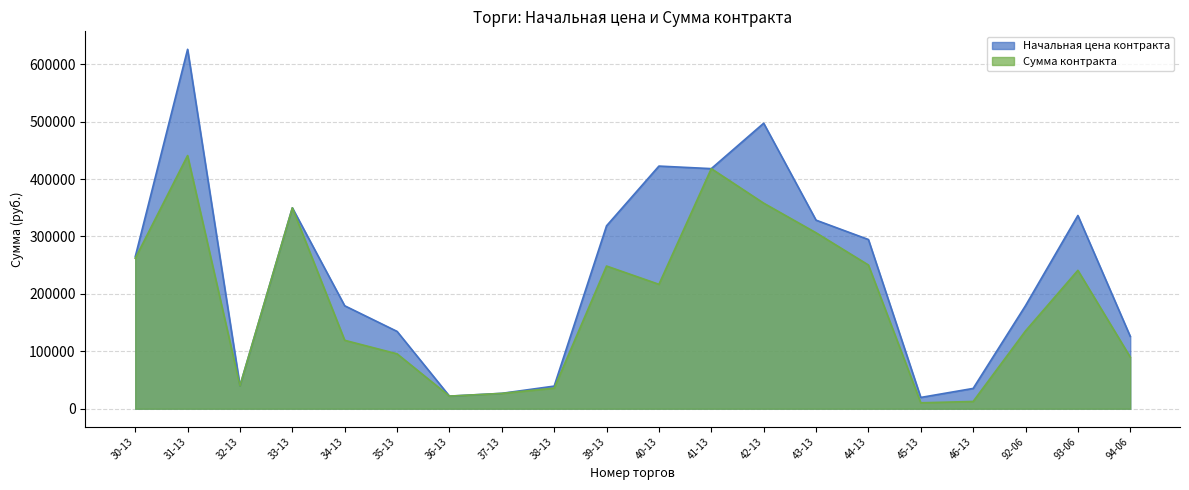

What is the average value of the Начальная цена контракта series?

232934.7